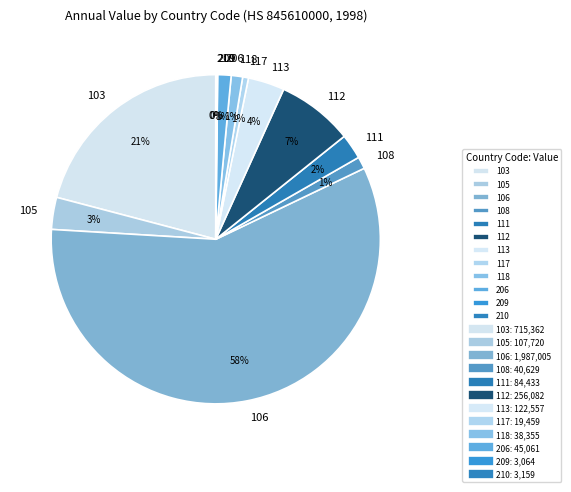

Which slice is the largest?

106